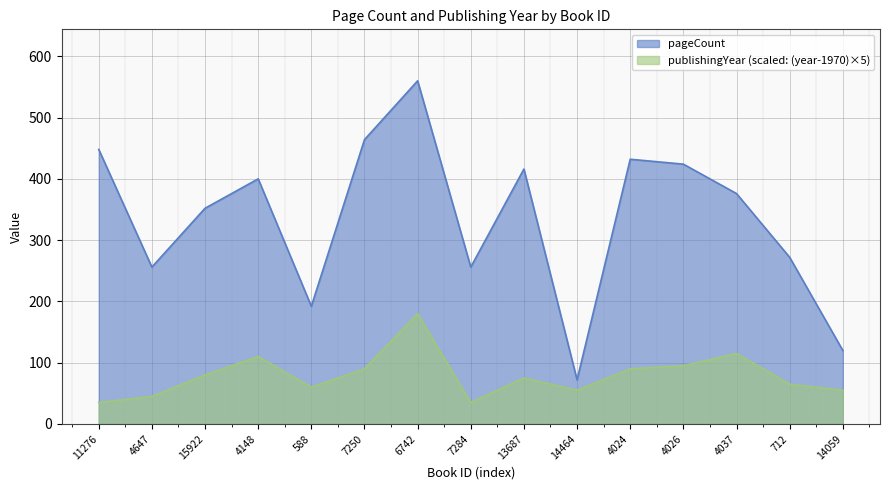

What is the value of the publishingYear point at the 10th from the left?

55